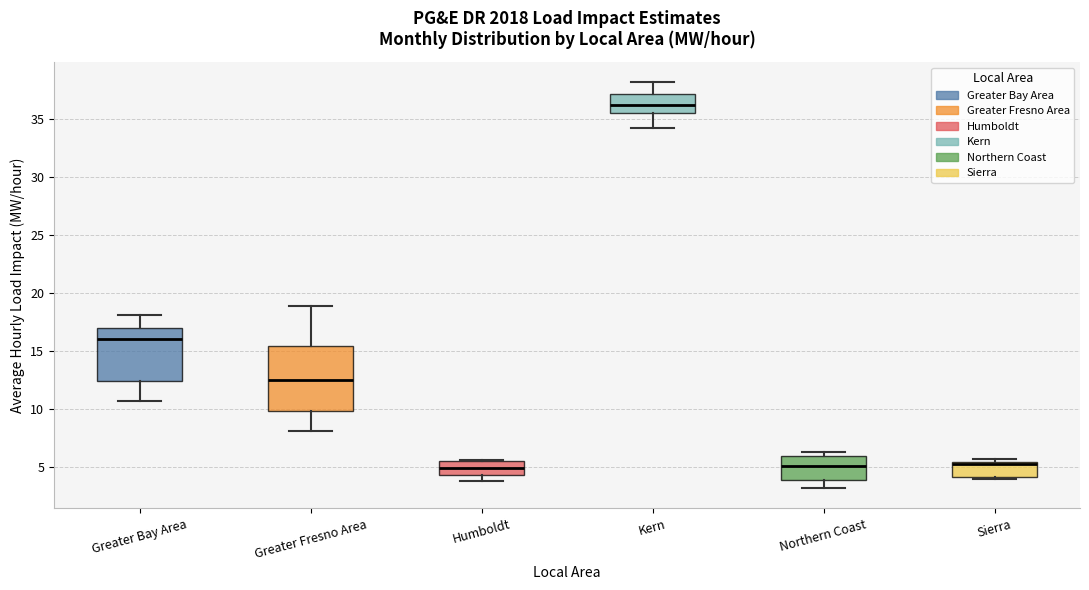

Where is the lower edge of the box for Sierra on the y-axis? The values are not printed on the chart, so give them approximately, as read against the axis.

4.0